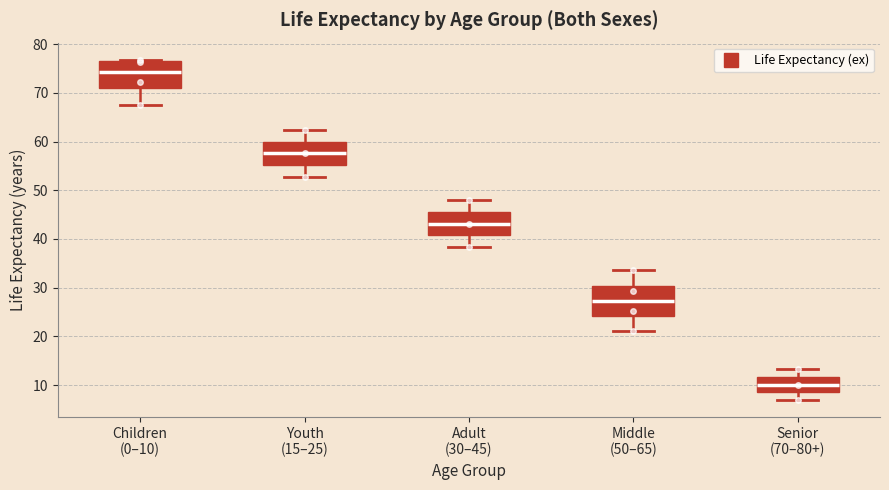

Which box's median line is the highest?

Children (0–10)